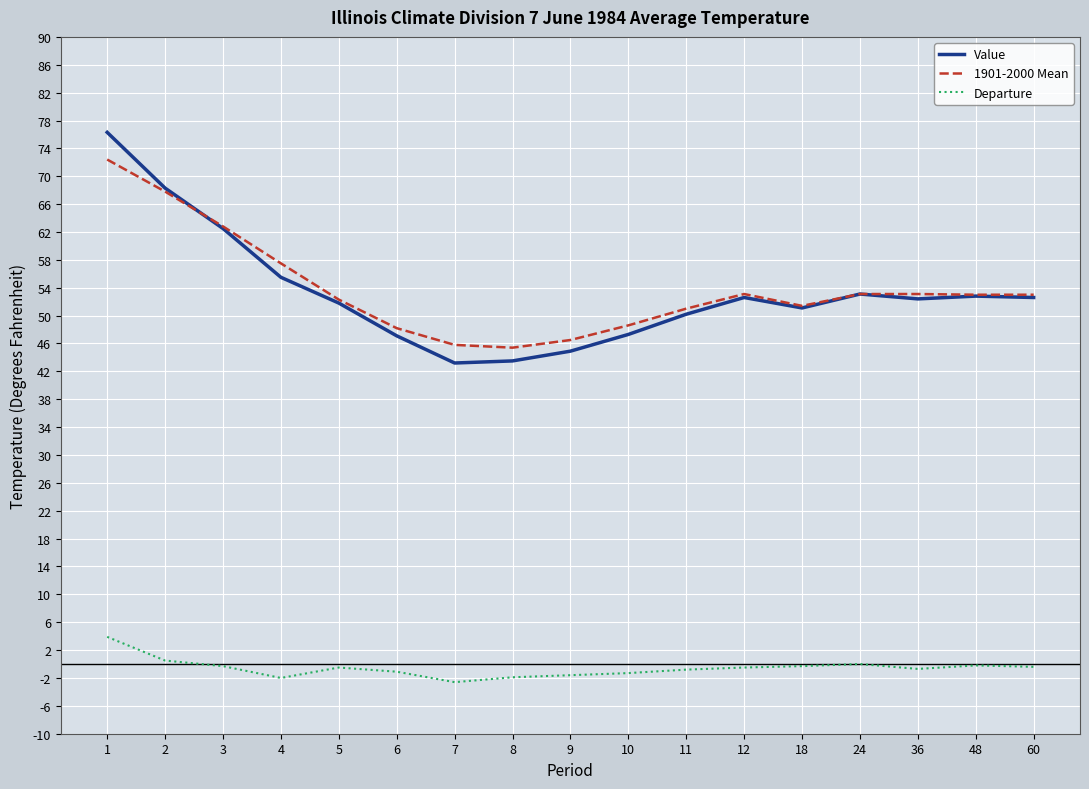

What is the difference between the highest and lowest values at 36?

53.8